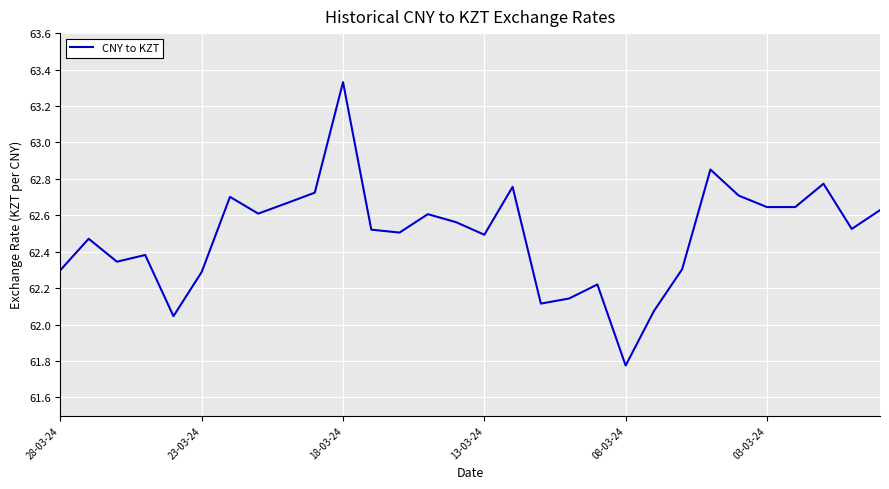

How many lines are shown in the chart?

1